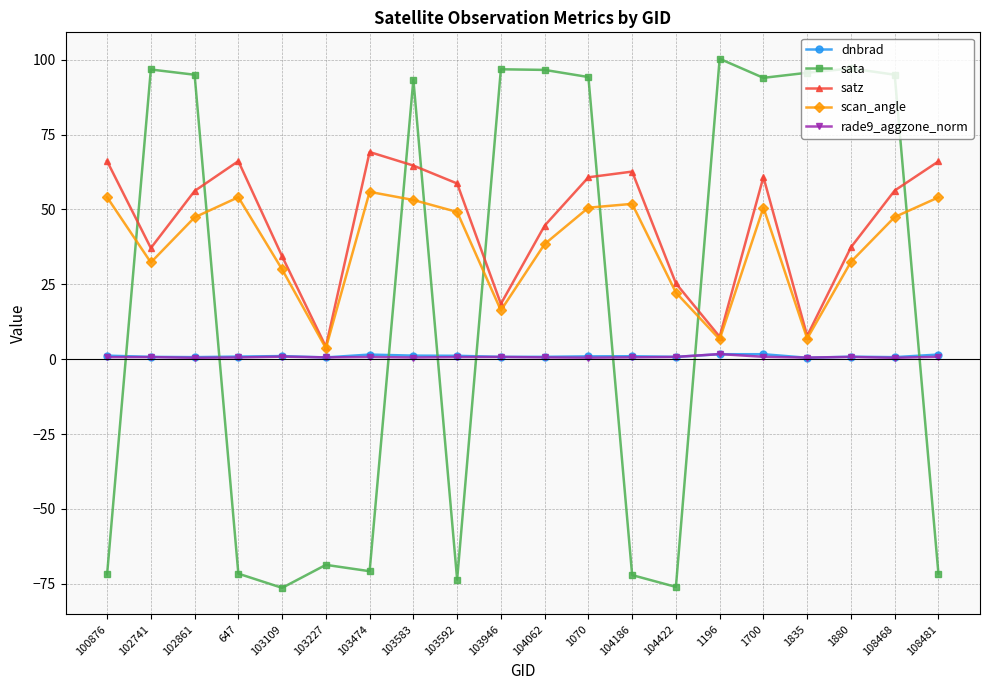

What is the minimum value for rade9_aggzone_norm?

0.4